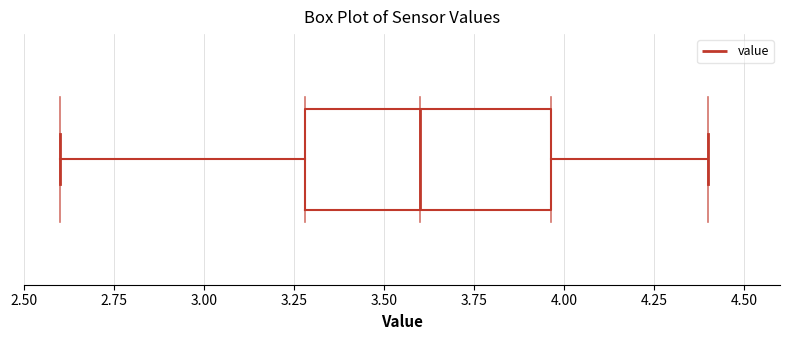

Transcribe this box plot: give where the median line is, the range the box spans, and where the two whiskers end, as read against the x-axis. The values are not printed on the chart, so give them approximately, as read against the axis.

median 3.60, box 3.30 to 3.95, whiskers 2.60 to 4.40